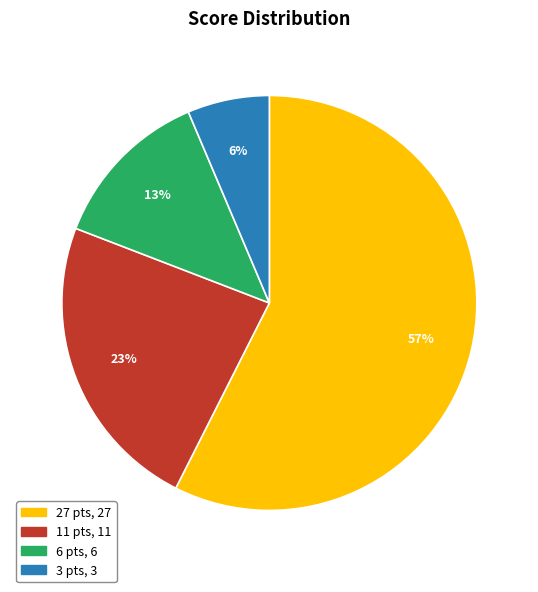

Does any single category account for the majority?

Yes